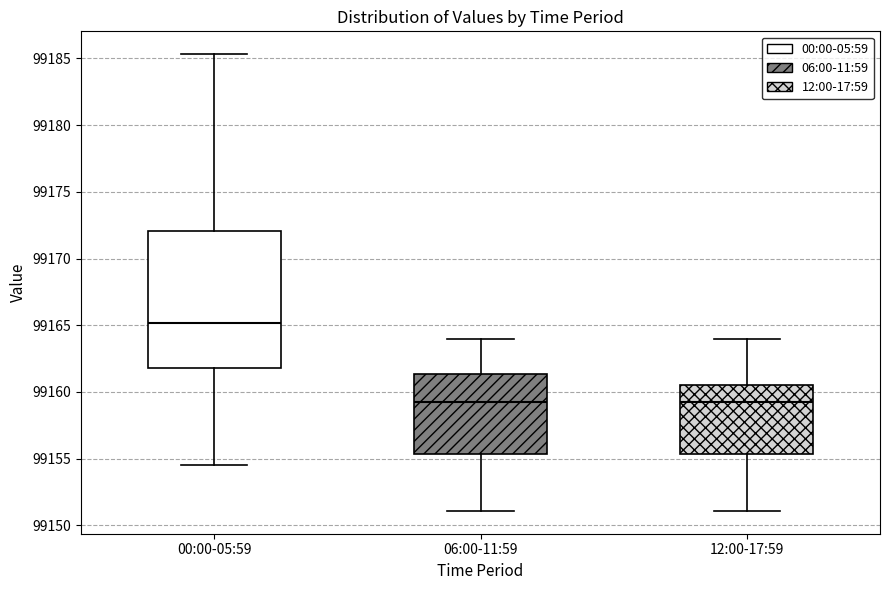

Where does the lower whisker of the box for 00:00-05:59 end on the y-axis? The values are not printed on the chart, so give them approximately, as read against the axis.

99154.5